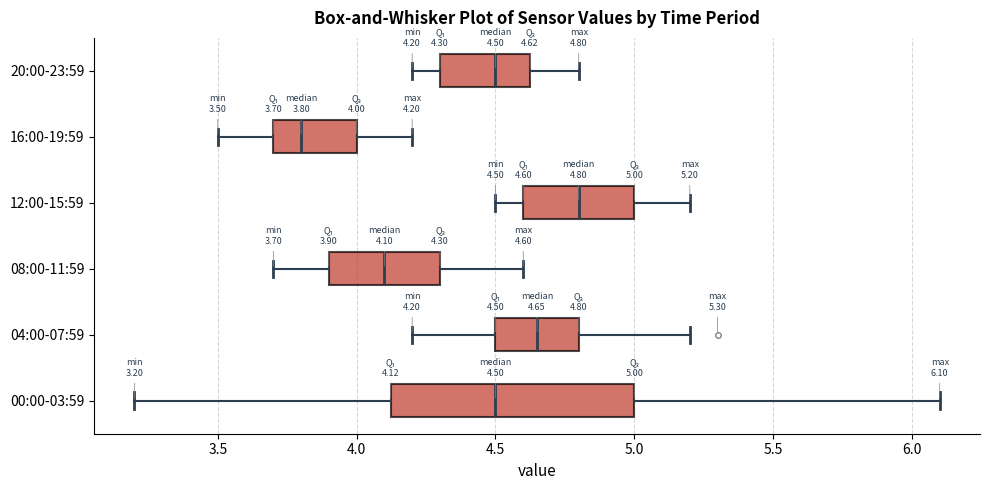

Which box's median line is the furthest to the right?

12:00-15:59